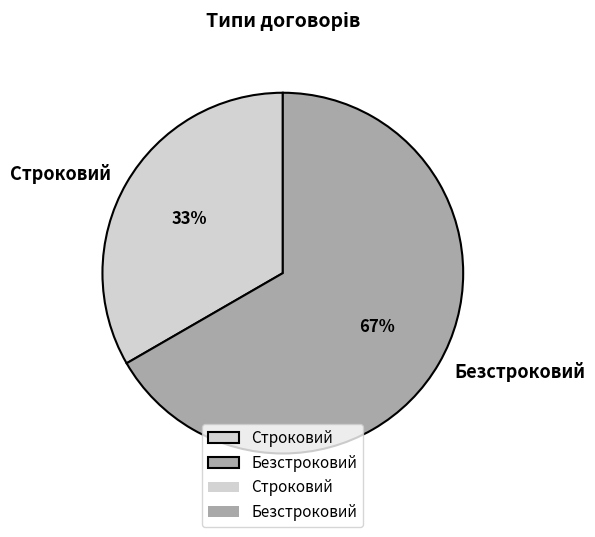

Which category has the biggest portion of the pie?

Безстроковий